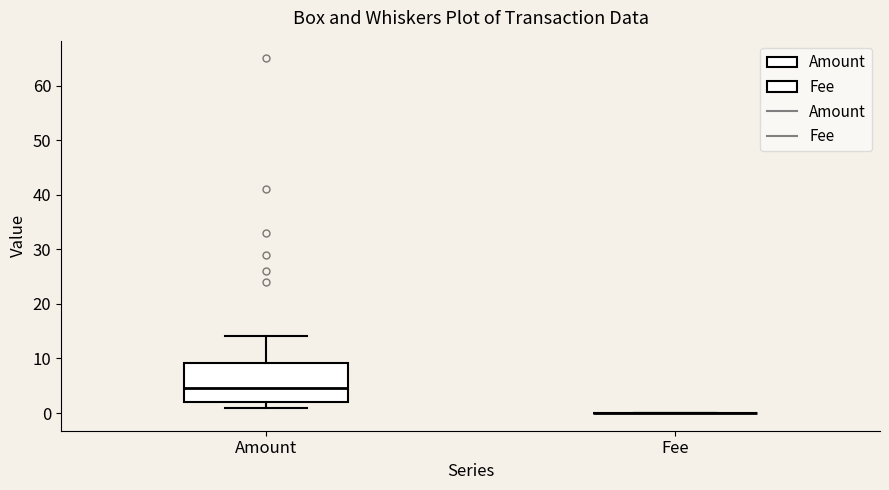

Which box is the tallest, from its lower edge to its upper edge?

Amount